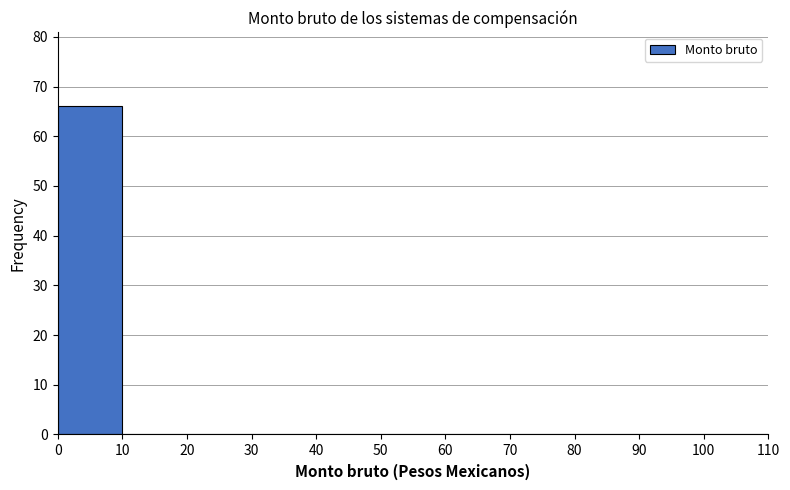

Reading left to right, list every bar in this chart as the range it spans on the x-axis followed by its height. The values are not printed on the chart, so give them approximately, as read against the axis.

0 to 10: 66
10 to 20: 0
20 to 30: 0
30 to 40: 0
40 to 50: 0
50 to 60: 0
60 to 70: 0
70 to 80: 0
80 to 90: 0
90 to 100: 0
100 to 110: 0